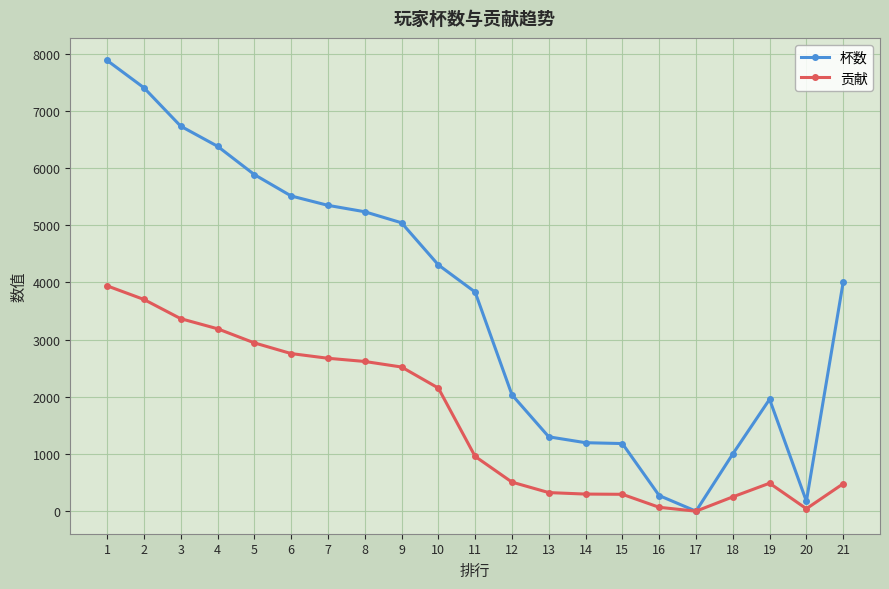

Is the value of 杯数 at 8 greater than the value of 贡献 at 20?

Yes